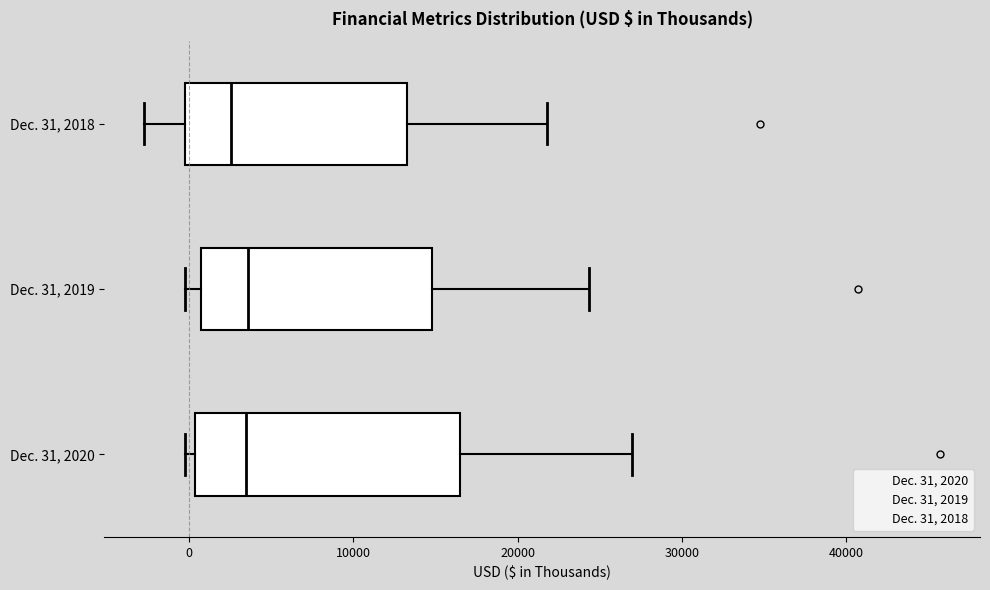

Reading bottom to top, read every box against the x-axis: the position of its median line, the range the box covers, and the ends of its whiskers. The values are not printed on the chart, so give them approximately, as read against the axis.

Dec. 31, 2020: median 3000, box 0 to 16000, whiskers 0 (just left of the box's left edge) to 27000
Dec. 31, 2019: median 4000, box 1000 to 15000, whiskers 0 to 24000
Dec. 31, 2018: median 3000, box 0 to 13000, whiskers -3000 to 22000